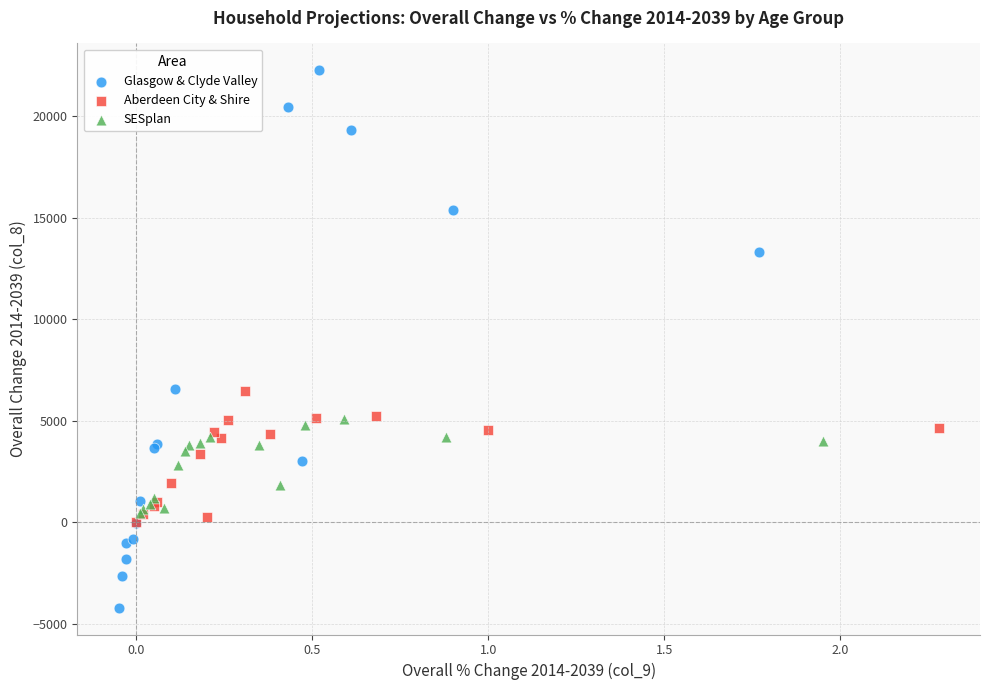

Which series has the largest Y range (max minus min)?

Glasgow & Clyde Valley